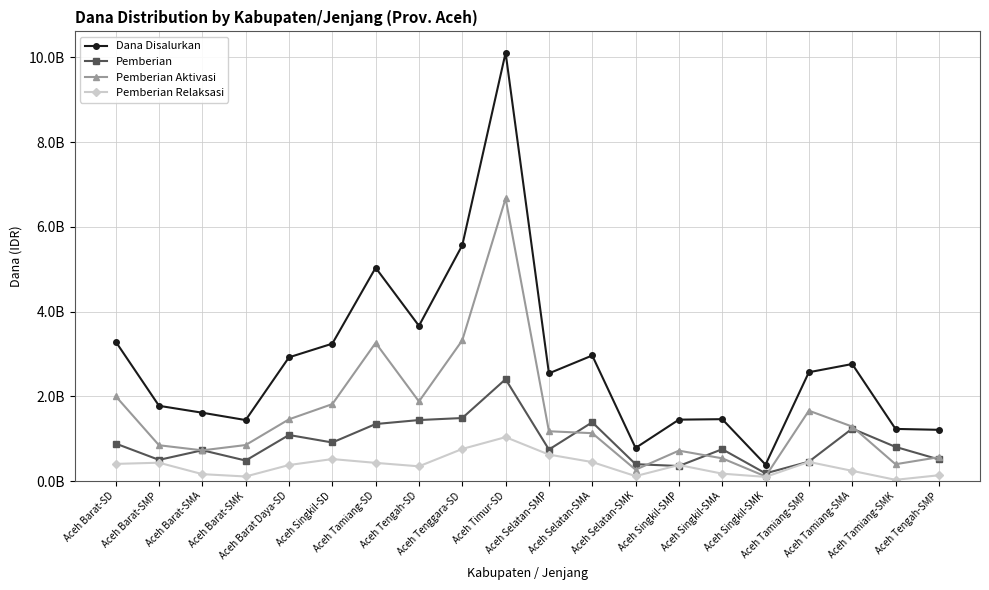

The Dana Disalurkan series shows 538563495 at Aceh Singkil-SMP. True or false?

False